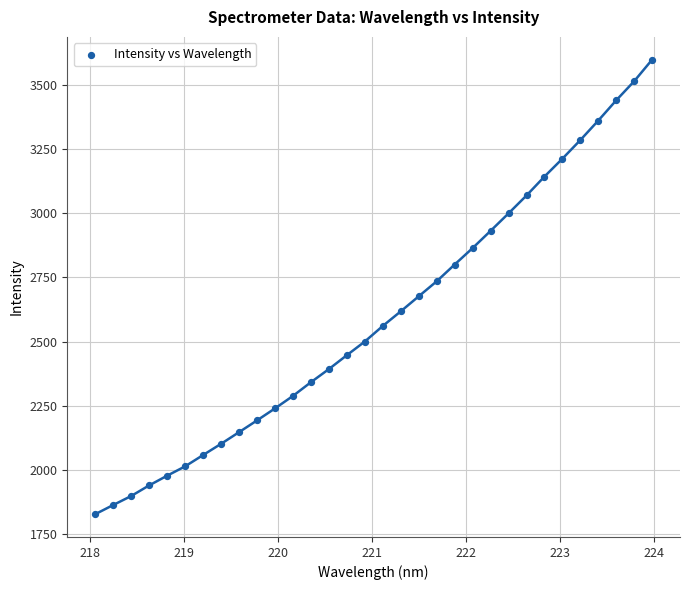

What is the range of Y values (max minus min)?

1770.3